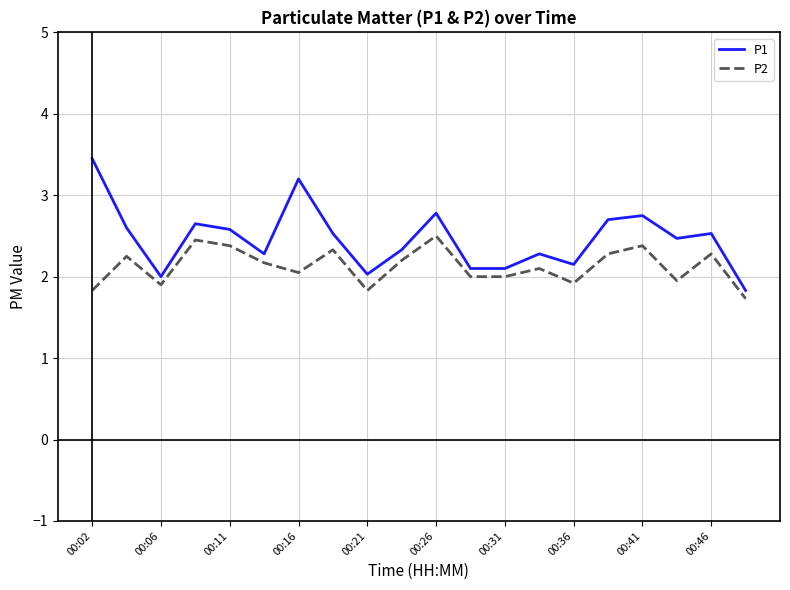

Does the chart have visible grid lines?

Yes